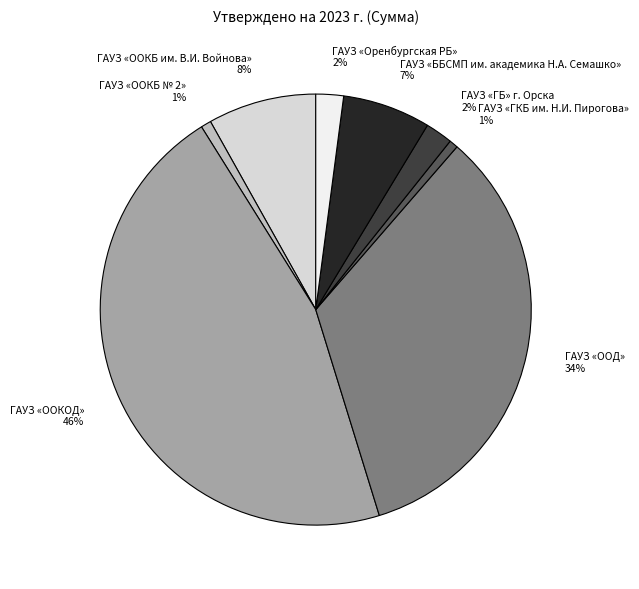

What is the largest slice in the pie chart?

ГАУЗ «ООКОД»